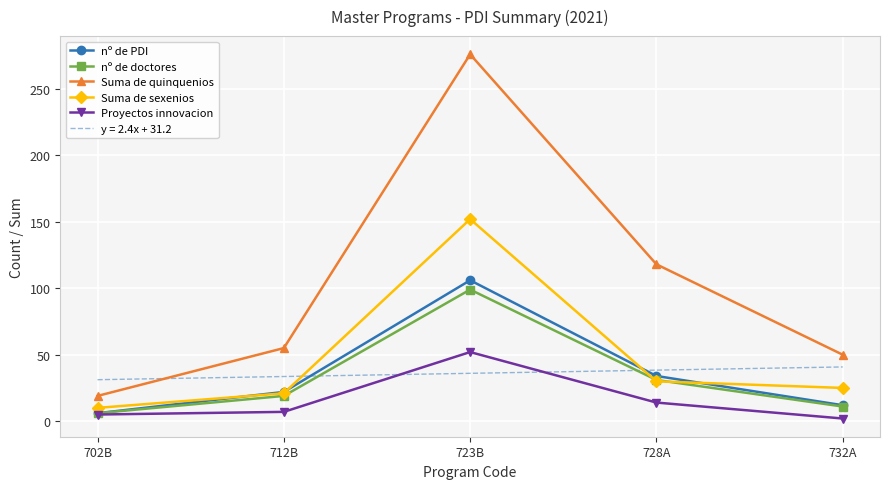

What are all the series names shown in the legend?

nº de PDI, nº de doctores, Suma de quinquenios, Suma de sexenios, Proyectos innovacion